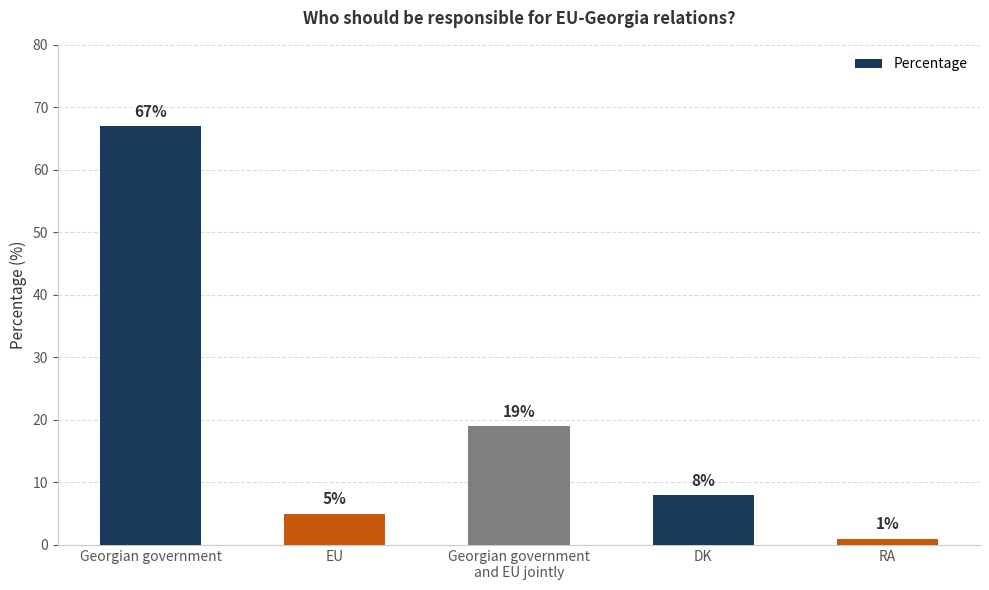

What position from the left is EU?

2